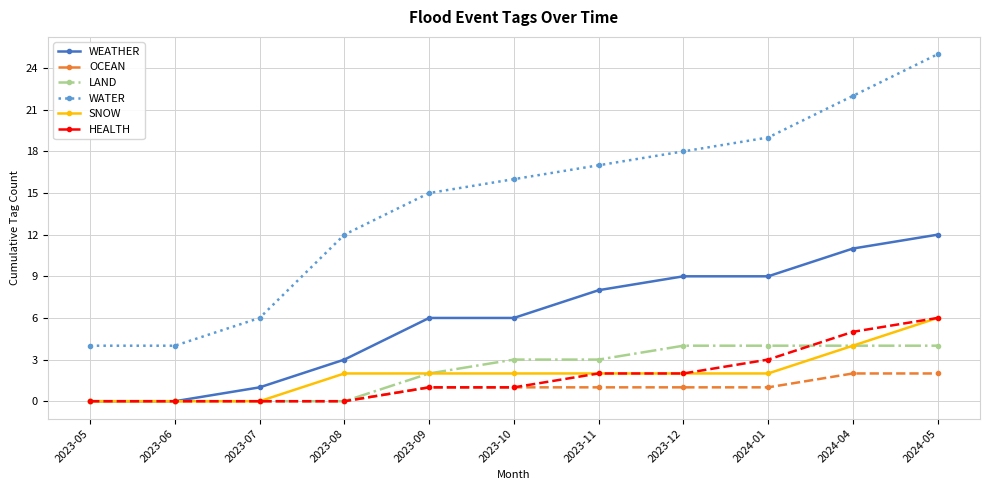

What is the spread (max minus min) of values at 2023-05?

4